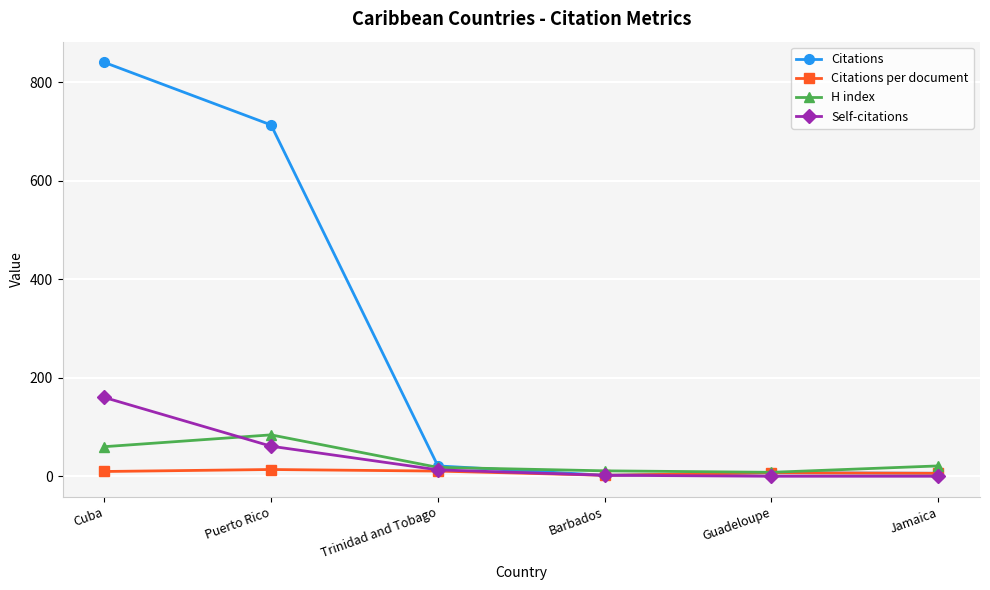

What is the difference between the highest and lowest values at Trinidad and Tobago?

10.5